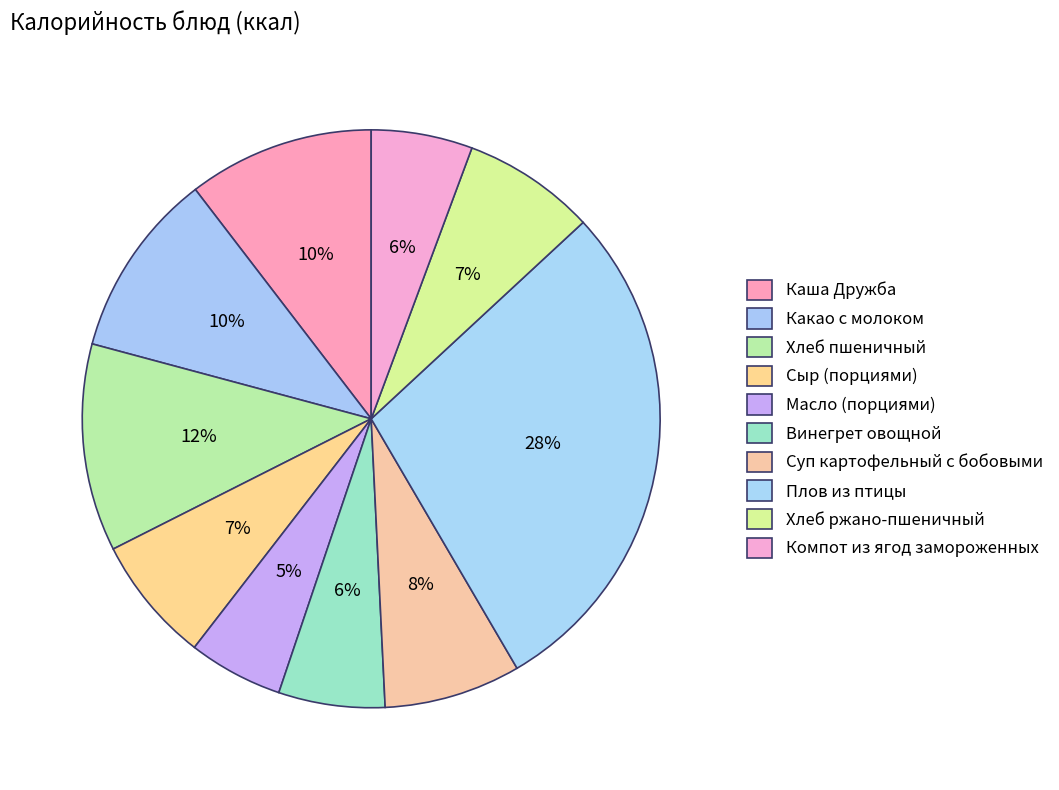

Which category has the smallest portion of the pie?

Масло (порциями)